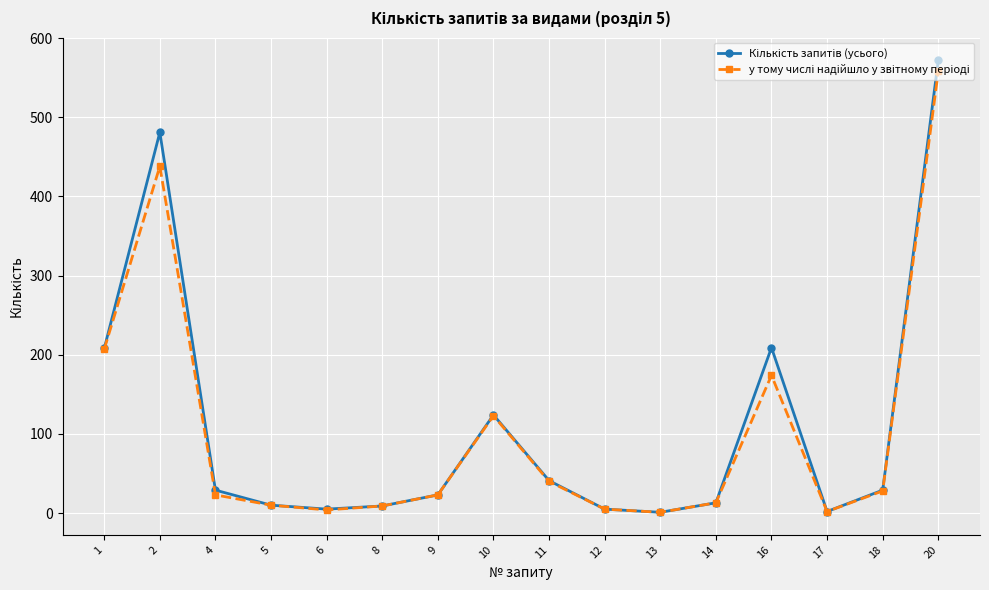

At which category is the sum across all series the highest?

20